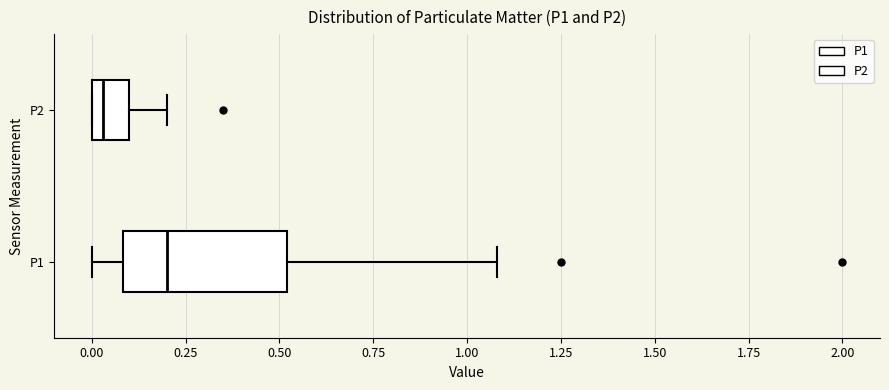

Comparing the boxes themselves (not the whiskers), which one is the widest?

P1